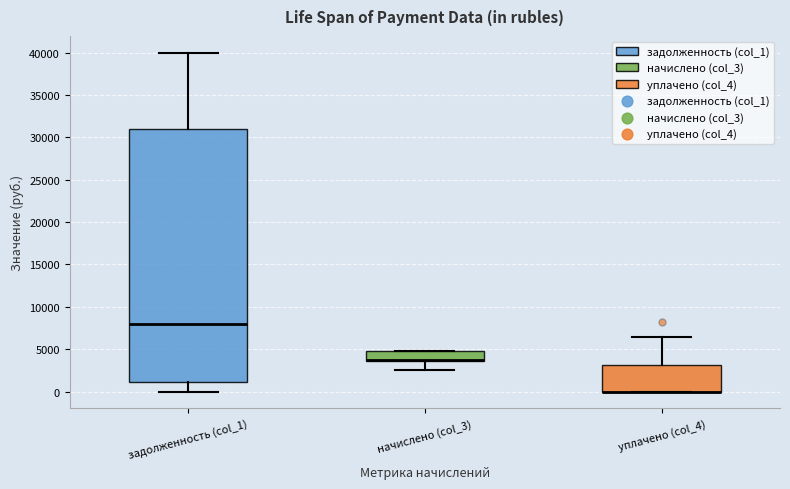

Where is the upper edge of the box for уплачено (col_4) on the y-axis? The values are not printed on the chart, so give them approximately, as read against the axis.

3000